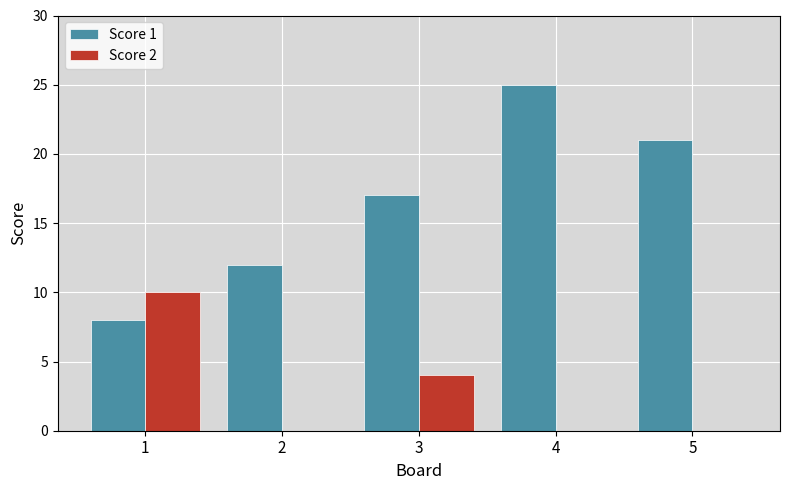

At which category is the sum across all series the highest?

4